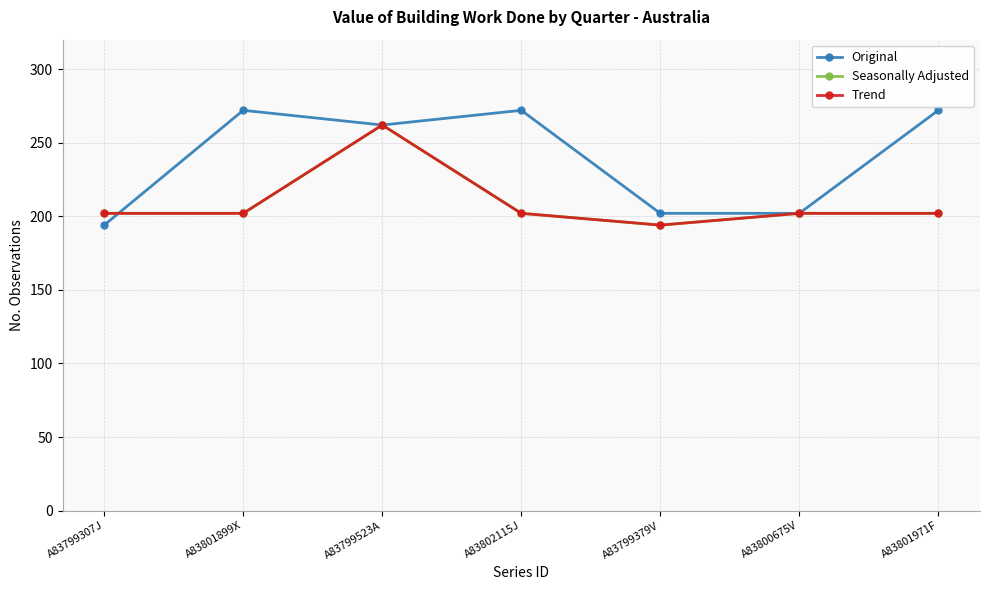

Rank the series at A83799379V from highest to lowest value.

Original, Seasonally Adjusted, Trend